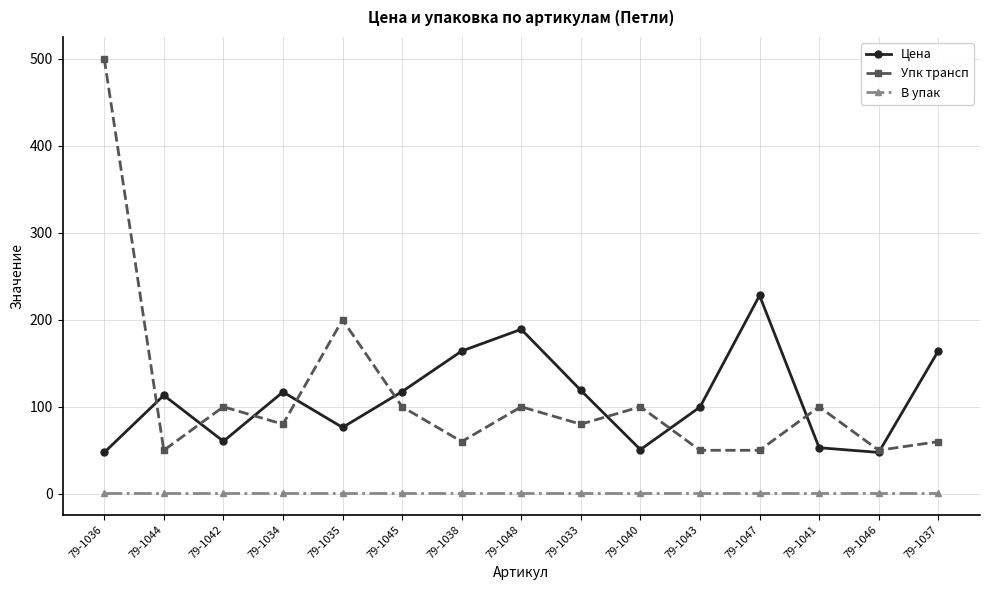

What is the label of the 9th point from the right?

79-1038